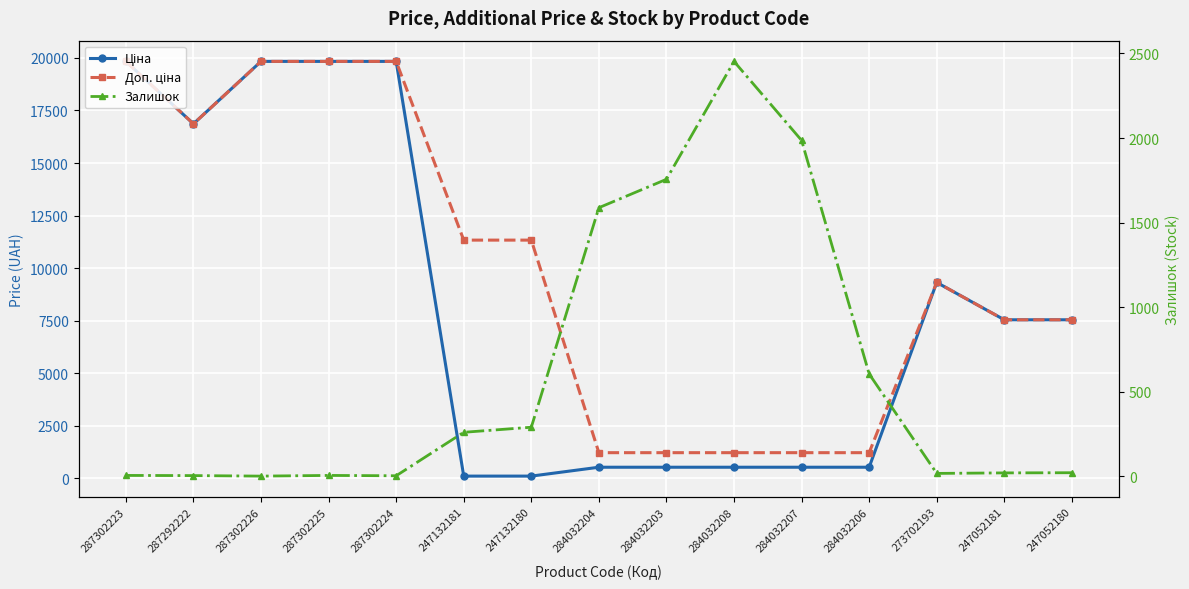

Where is the first local minimum for Ціна?

287292222